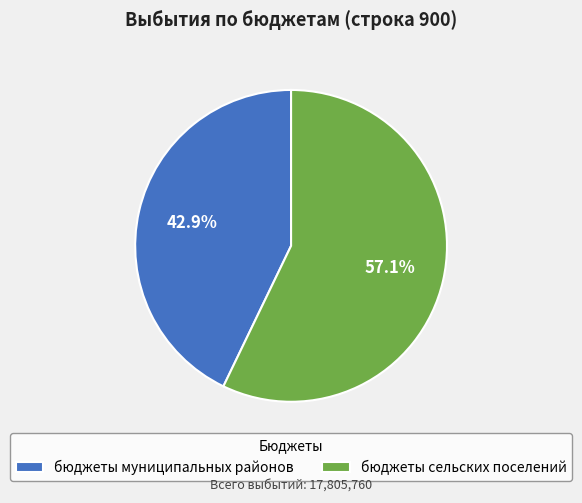

Is it true that бюджеты сельских поселений is 44% of the pie?

False